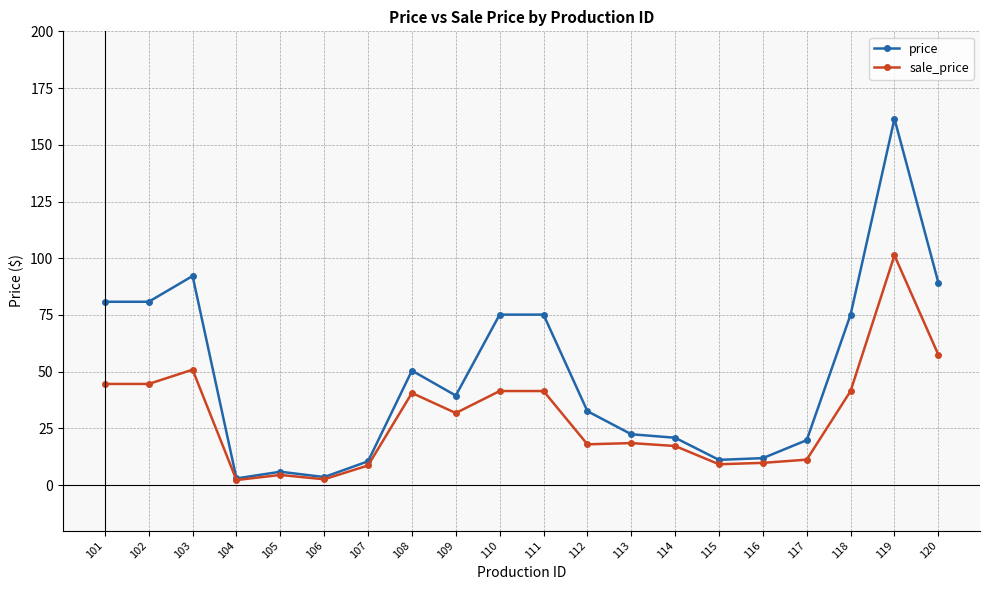

Which series changed the most between 103 and 116?

price